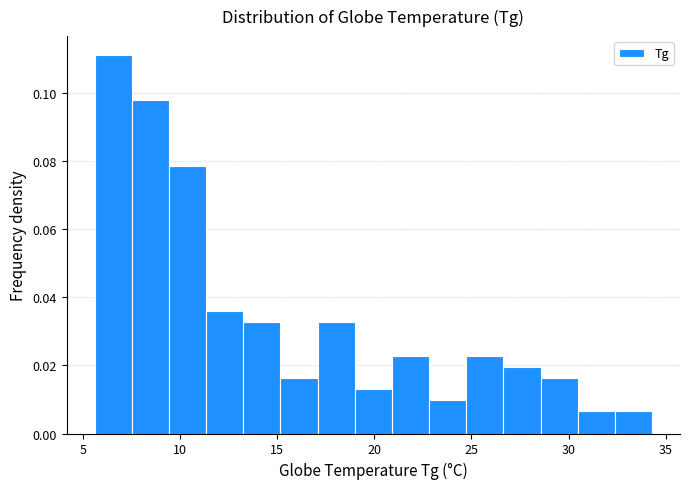

Around what value on the x-axis is the tallest bar? Give the approximate position of its centre, as read against the axis.

6.5